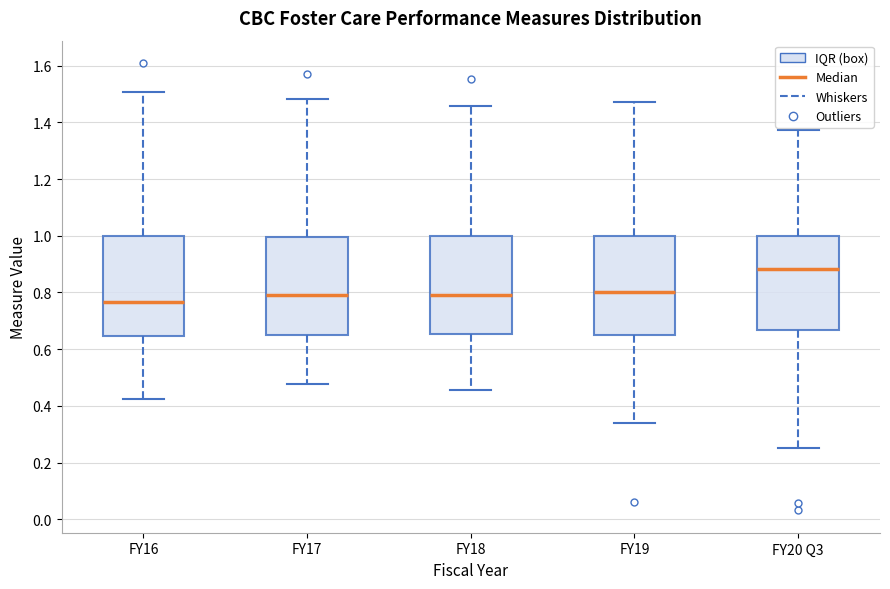

Reading left to right, transcribe this box plot: for each box, give where its median line is, the range the box spans, and where its two whiskers end, as read against the y-axis. The values are not printed on the chart, so give them approximately, as read against the axis.

FY16: median 0.76, box 0.64 to 1.00, whiskers 0.42 to 1.50
FY17: median 0.80, box 0.64 to 1.00, whiskers 0.48 to 1.48
FY18: median 0.80, box 0.66 to 1.00, whiskers 0.46 to 1.46
FY19: median 0.80, box 0.66 to 1.00, whiskers 0.34 to 1.48
FY20 Q3: median 0.88, box 0.66 to 1.00, whiskers 0.26 to 1.38